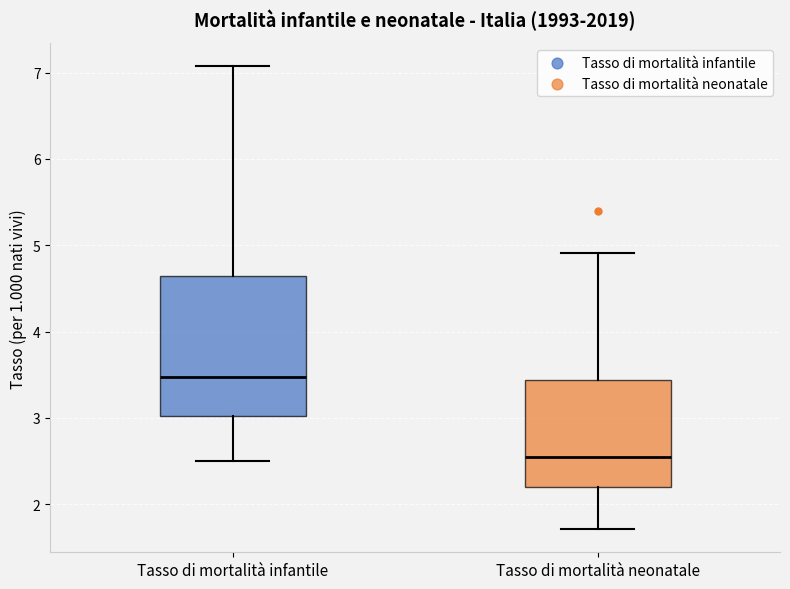

Where is the lower edge of the box for Tasso di mortalità infantile on the y-axis? The values are not printed on the chart, so give them approximately, as read against the axis.

3.0